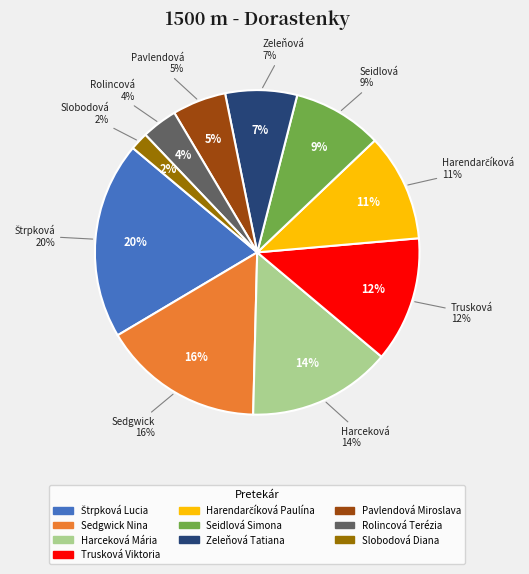

Approximately how many times larger is the value at Pavlendová Miroslava compared to Štrpková Lucia?

0.3